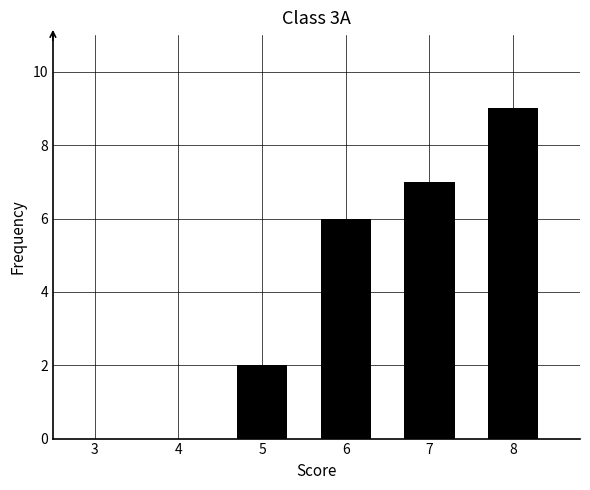

Reading right to left, list all the values displayed in this chart.

8=9	7=7	6=6	5=2	4=0	3=0